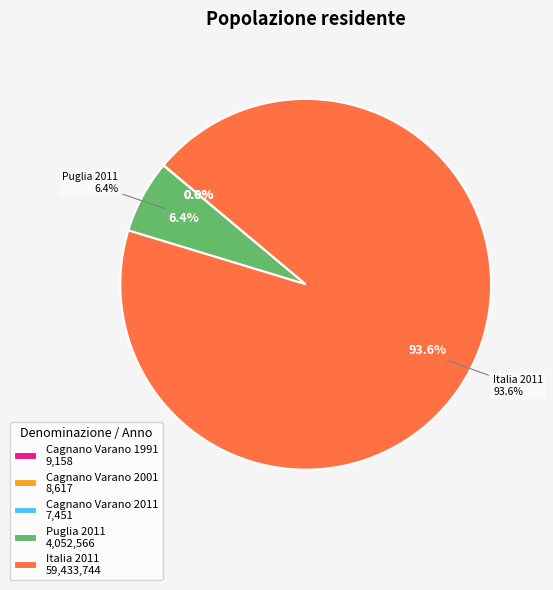

What is the total percentage of Cagnano Varano 2011 and Puglia 2011?

6.4%